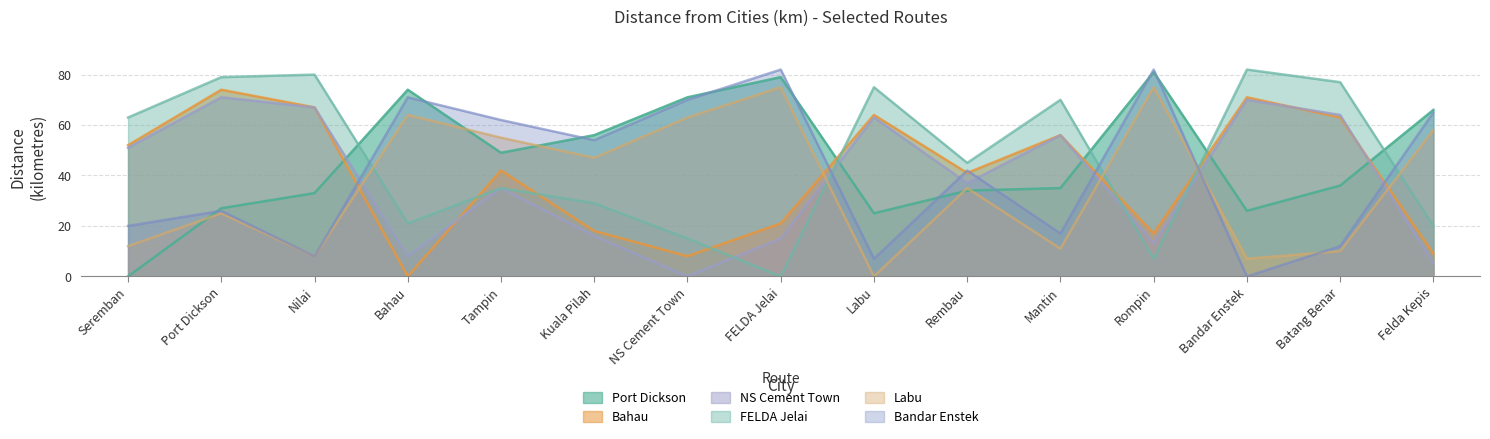

What position from the right is Kuala Pilah?

10